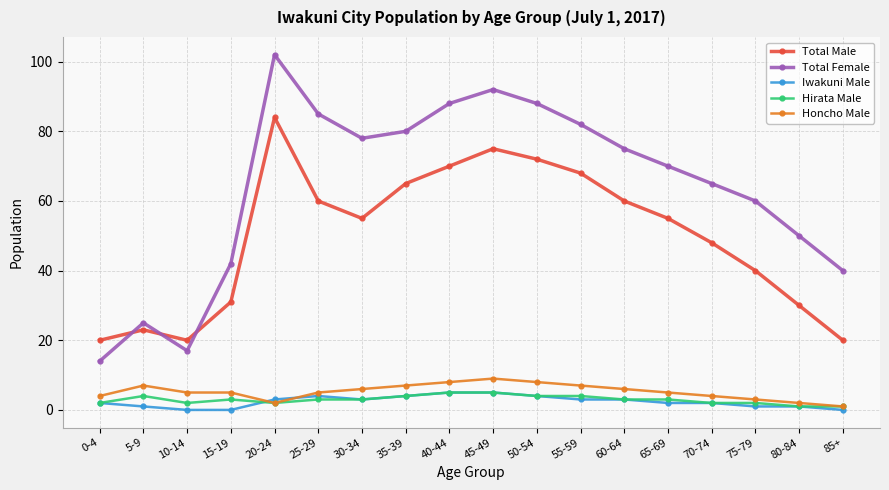

True or false: Honcho Male and Total Female cross at least once.

False